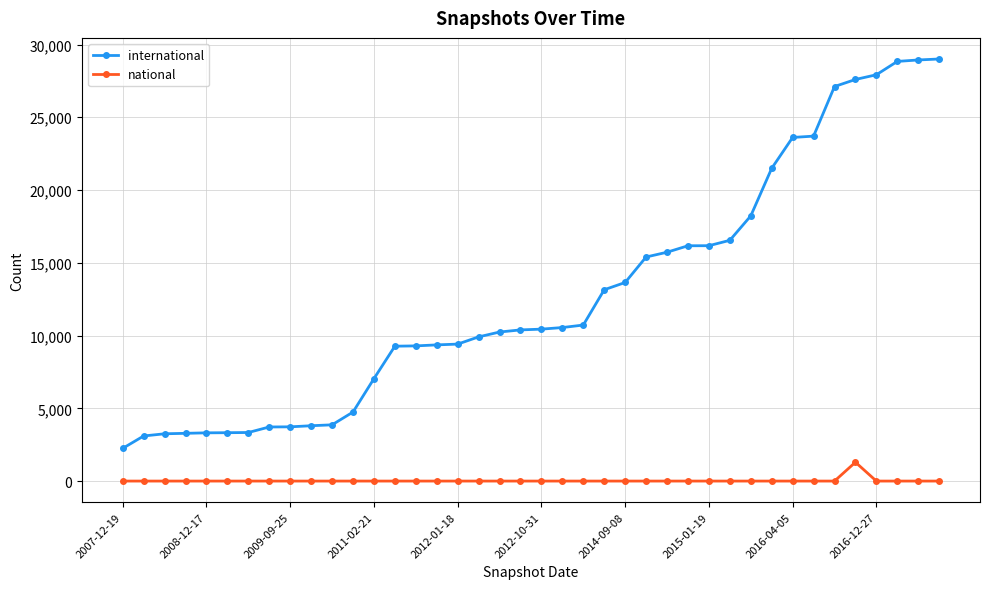

Which series has the largest total across all categories?

international